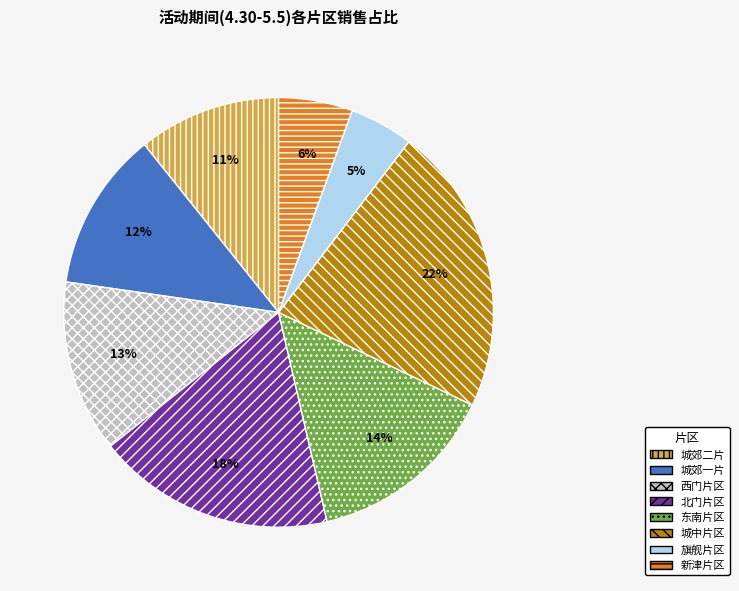

True or false: 城郊二片 accounts for 22% of the total.

False